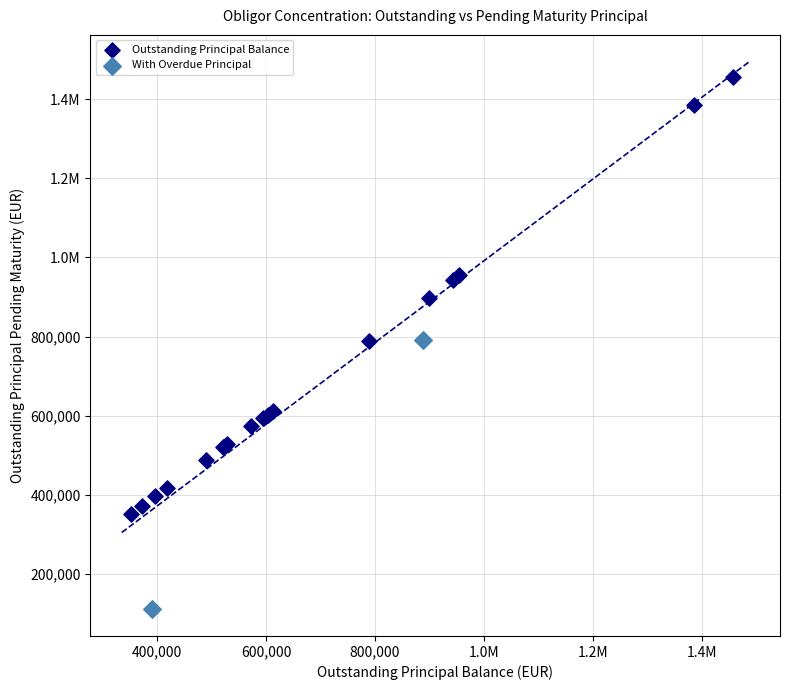

What are all the series names shown in the legend?

Outstanding Principal Balance, With Overdue Principal